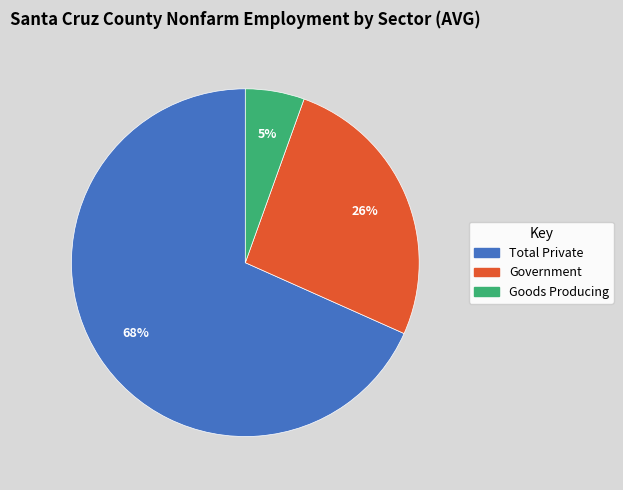

Do Goods Producing and Government together represent more than half of the pie?

No